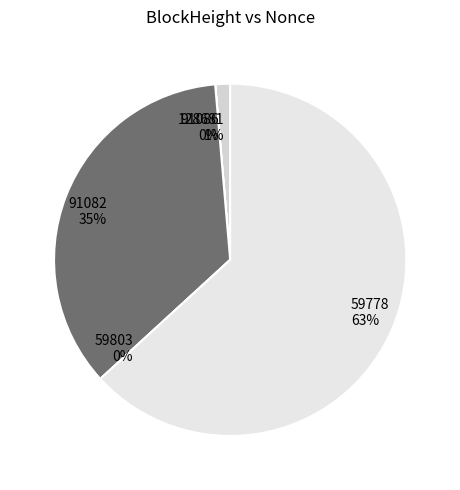

What is the change in value from 128681 to 59778?

+26627